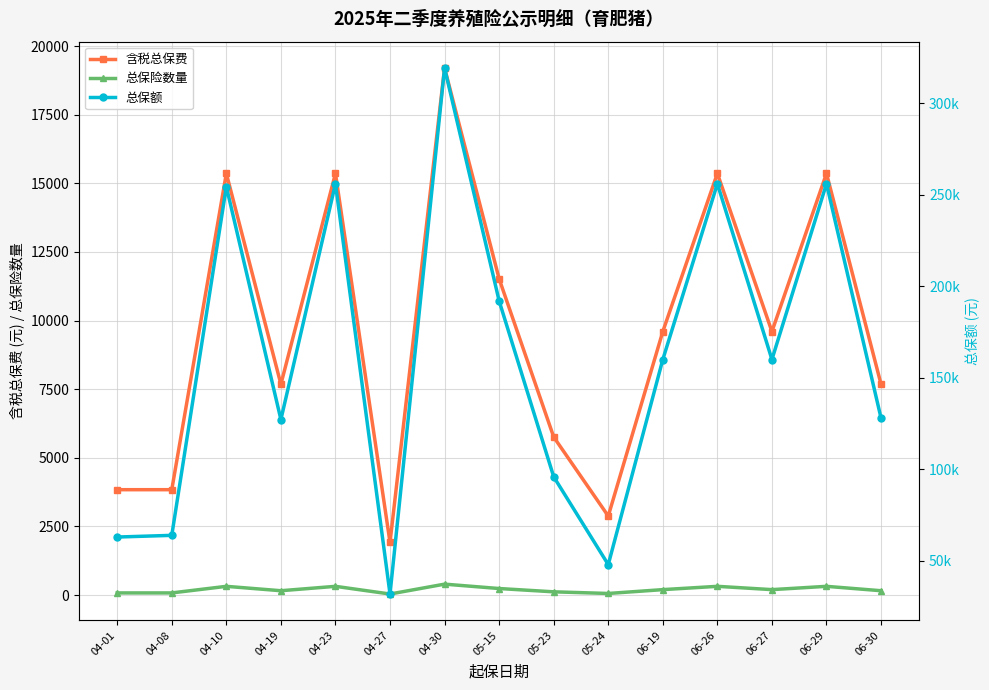

Read the 总保险数量 value at 04-23.

320